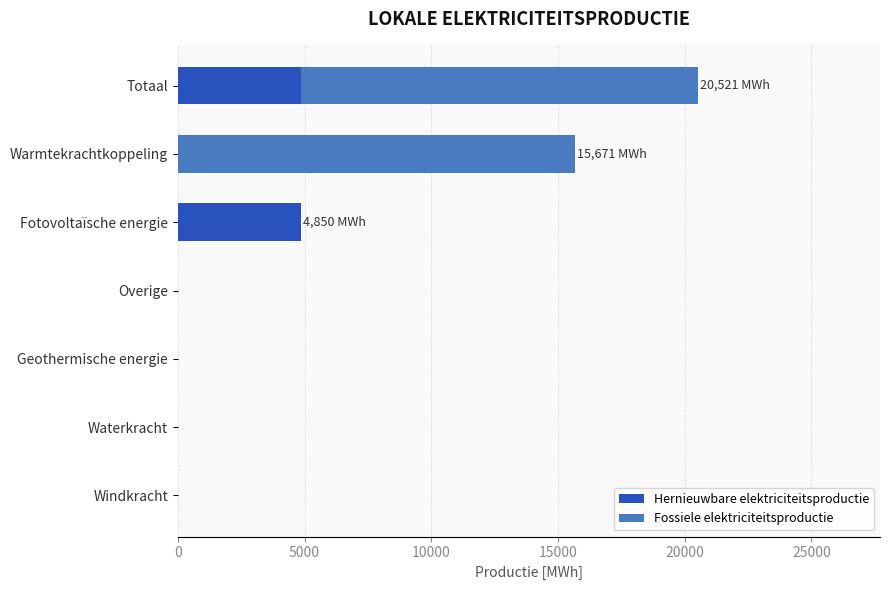

What is the sum of the Hernieuwbare elektriciteitsproductie values at Totaal and Waterkracht?

4849.9